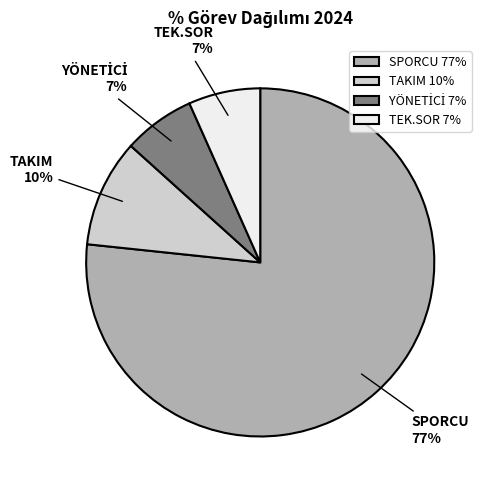

Does any single category account for the majority?

Yes